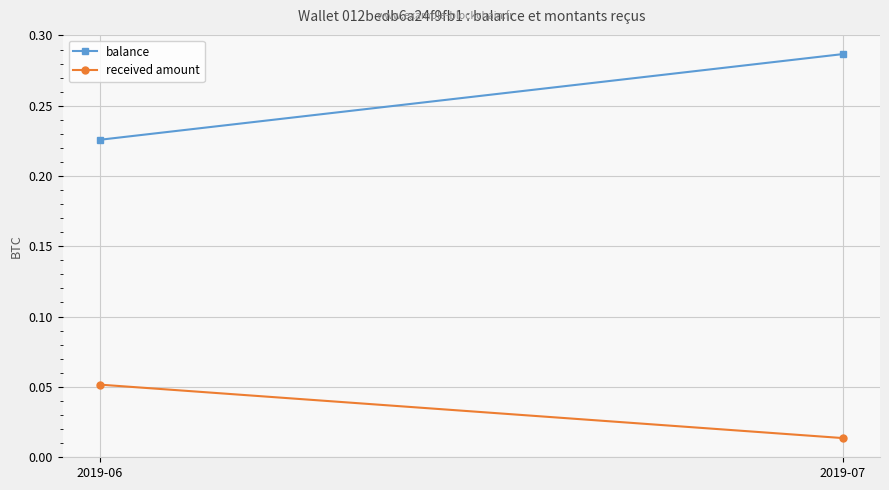

Reading left to right, list all the values displayed in this chart.

balance: 0.2	0.3
received amount: 0.1	0.0